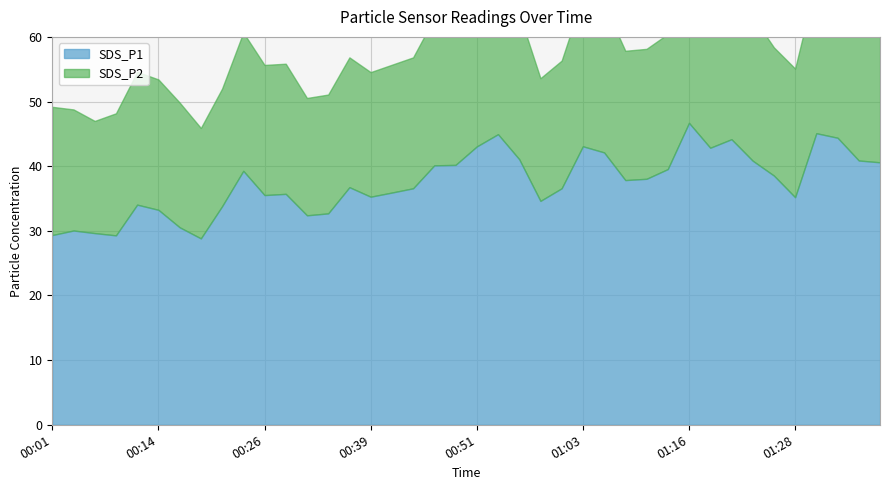

What position from the left is 00:23?

10